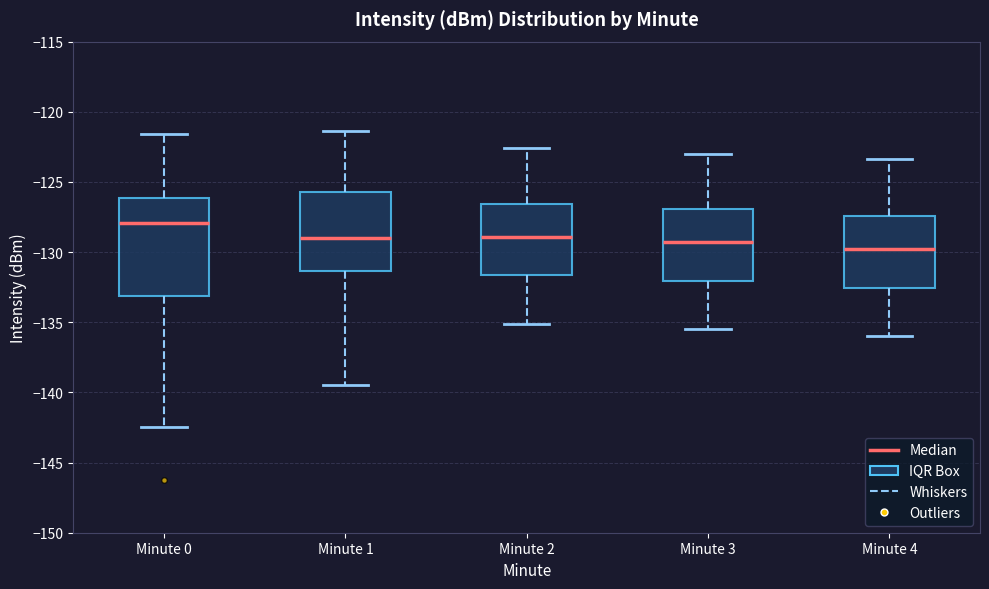

Reading left to right, read every box against the y-axis: the position of its median line, the range the box covers, and the ends of its whiskers. The values are not printed on the chart, so give them approximately, as read against the axis.

Minute 0: median -128.0, box -133.0 to -126.0, whiskers -142.5 to -121.5
Minute 1: median -129.0, box -131.5 to -125.5, whiskers -139.5 to -121.5
Minute 2: median -129.0, box -131.5 to -126.5, whiskers -135.0 to -122.5
Minute 3: median -129.5, box -132.0 to -127.0, whiskers -135.5 to -123.0
Minute 4: median -130.0, box -132.5 to -127.5, whiskers -136.0 to -123.5